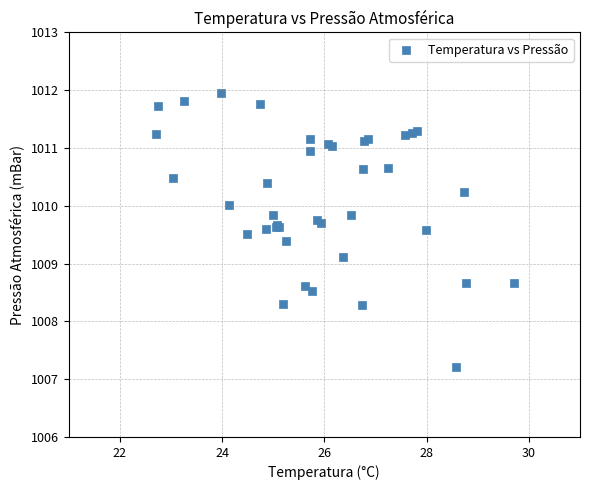

What Y value in the scatter plot is closest to 1009?

1009.1